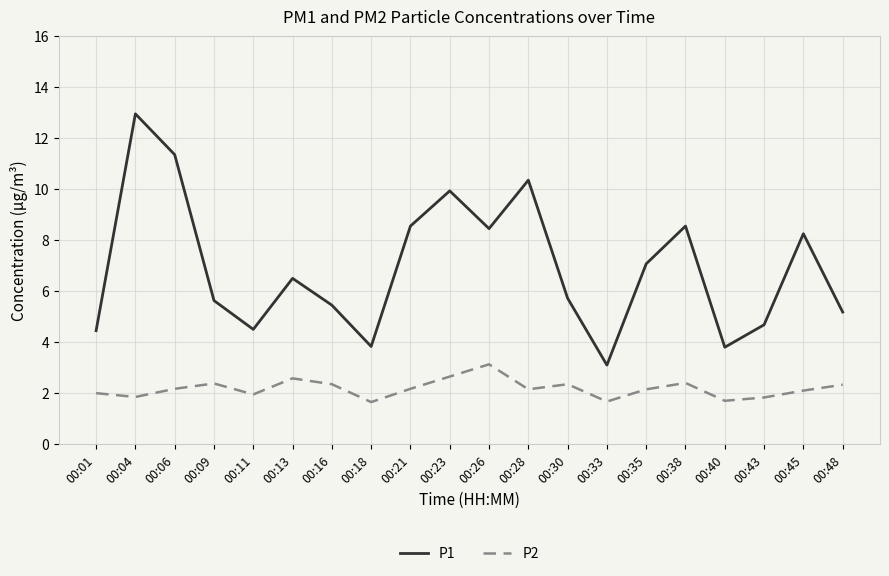

At which label does P1 first exceed 6?

00:04